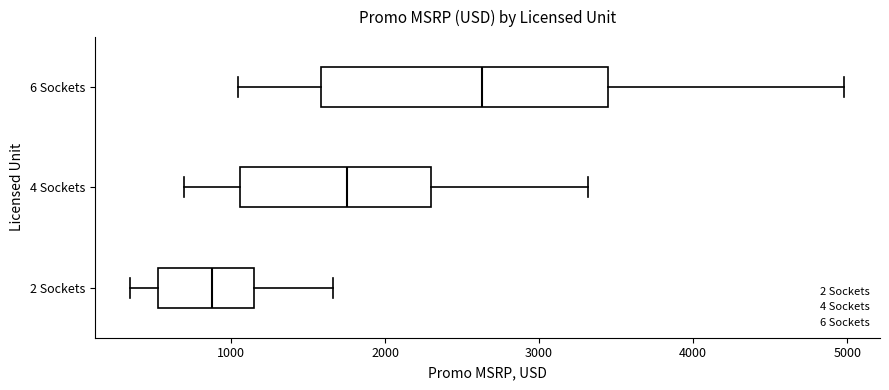

Reading bottom to top, read every box against the x-axis: the position of its median line, the range the box covers, and the ends of its whiskers. The values are not printed on the chart, so give them approximately, as read against the axis.

2 Sockets: median 900, box 500 to 1100, whiskers 300 to 1700
4 Sockets: median 1800, box 1100 to 2300, whiskers 700 to 3300
6 Sockets: median 2600, box 1600 to 3400, whiskers 1000 to 5000